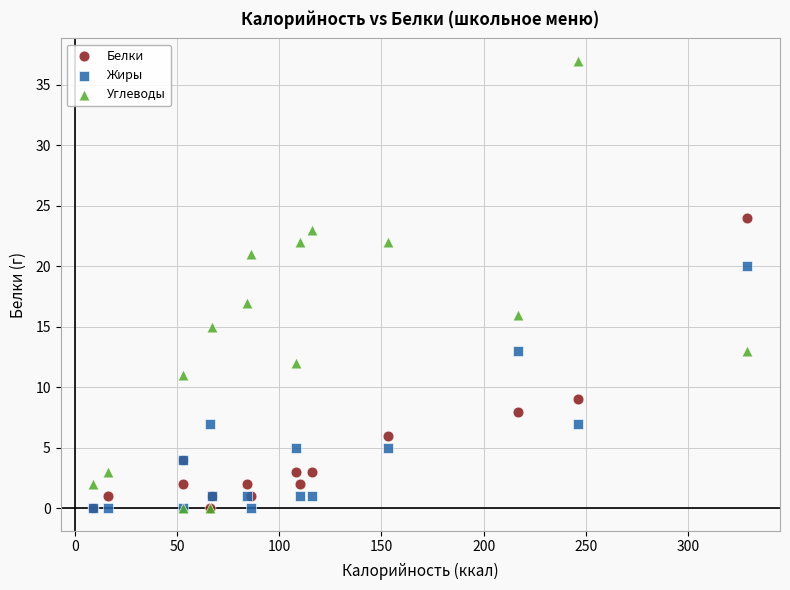

Across all series, what Y value is closest to 18?

17